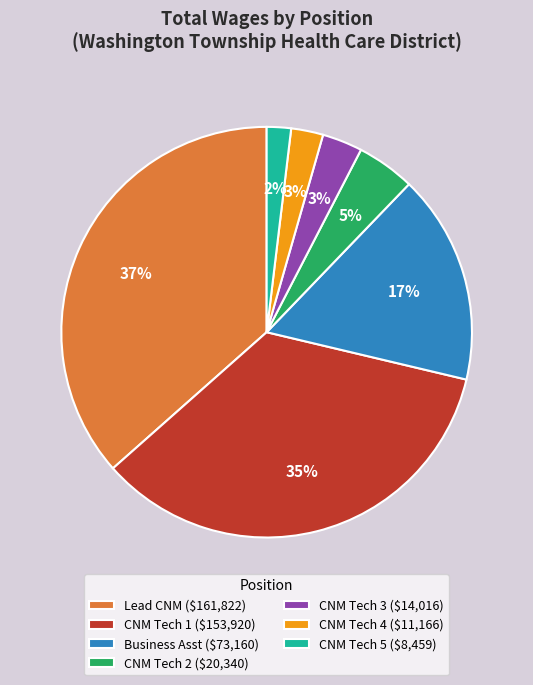

True or false: CNM Tech 4 ($11,166) accounts for 11% of the total.

False